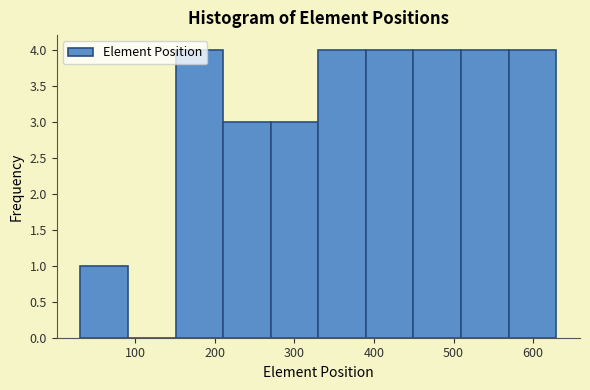

Reading left to right, list every bar in this chart as the range it spans on the x-axis followed by its height. Neither the bar edges nor the heights are printed on the chart, so give them approximately, as read against the axes.

30 to 90: 1
90 to 150: 0
150 to 210: 4
210 to 270: 3
270 to 330: 3
330 to 390: 4
390 to 450: 4
450 to 510: 4
510 to 570: 4
570 to 630: 4